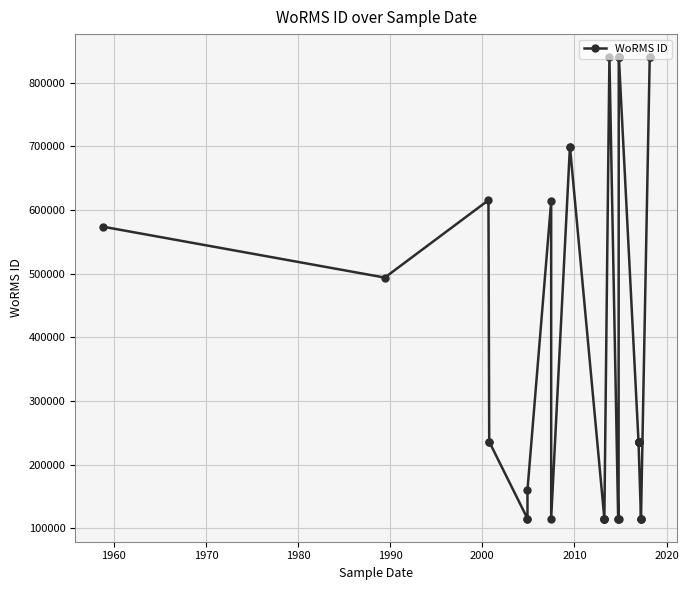

How many data points does each series have?

37